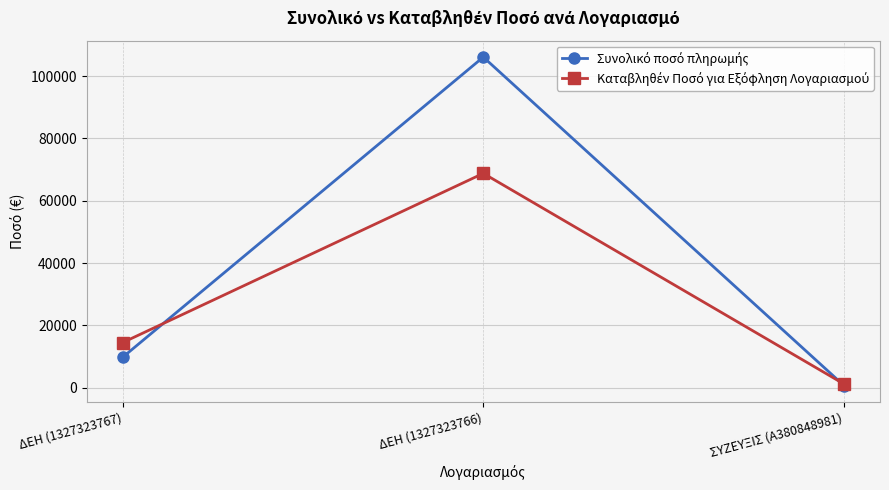

Which category has the lowest value across all series?

ΣΥΖΕΥΞΙΣ (Α380848981)